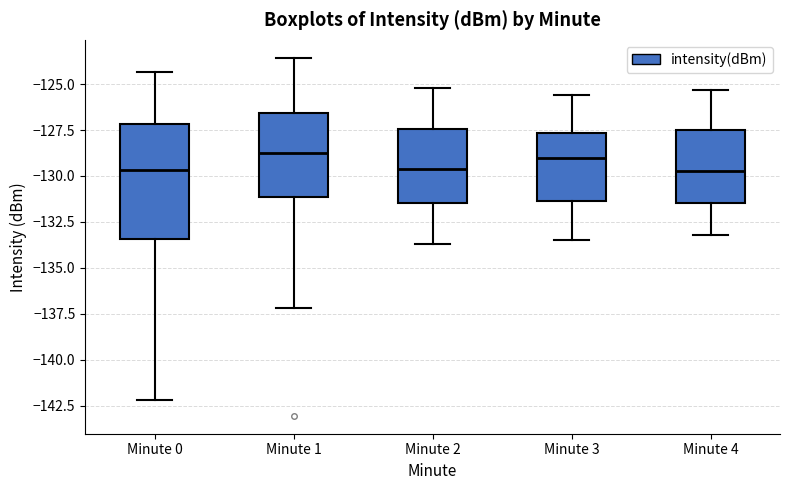

Which box is the tallest, from its lower edge to its upper edge?

Minute 0